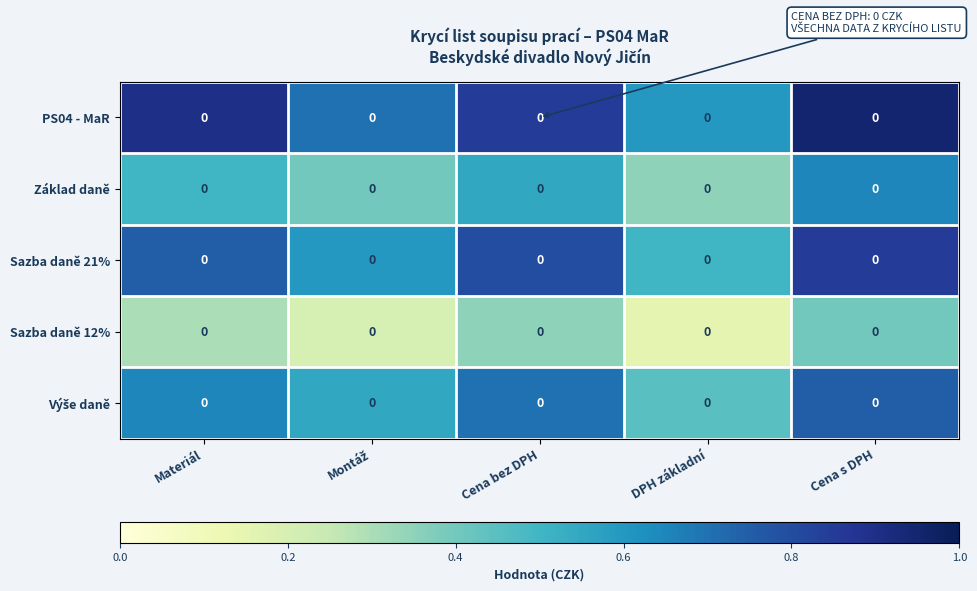

What is the average value of the Základ daně series?

0.5